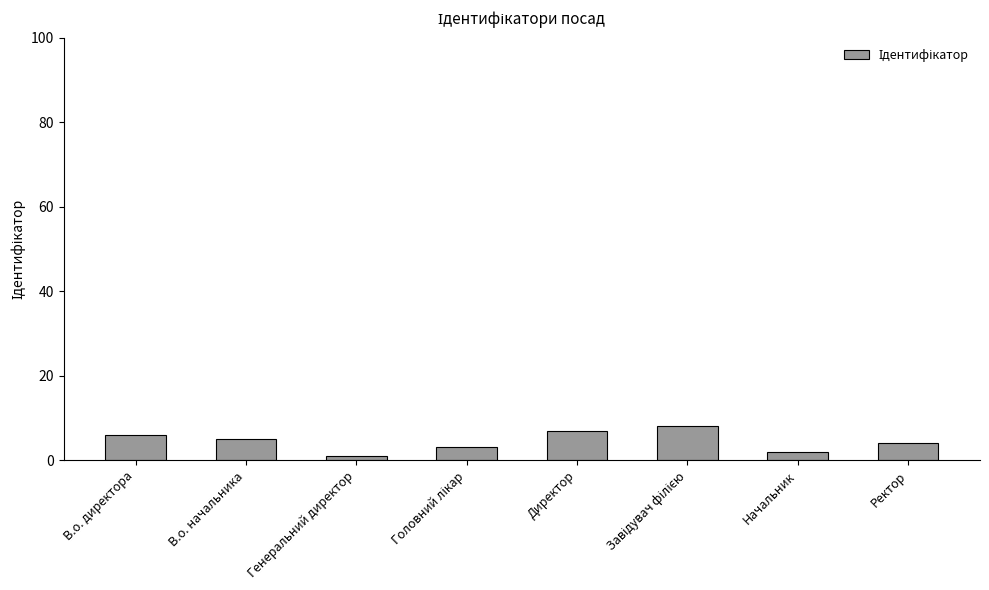

The chart shows a value of 12 at Директор. True or false?

False